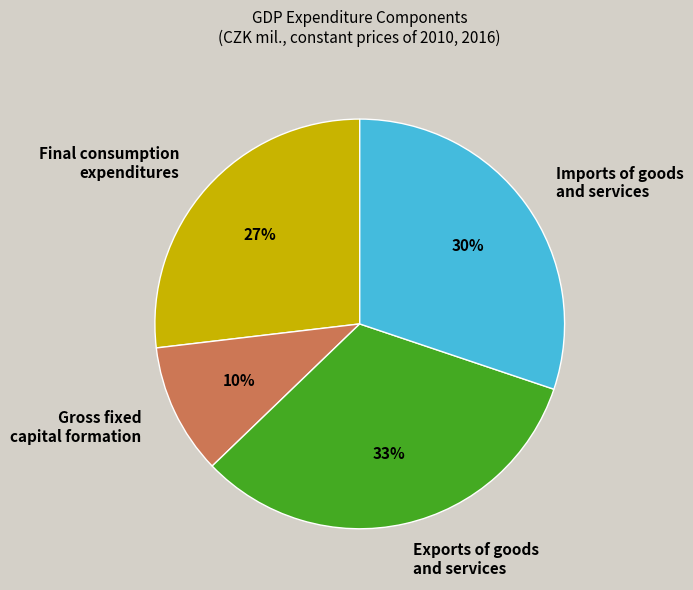

Is it true that Exports of goods and services is 33% of the pie?

True